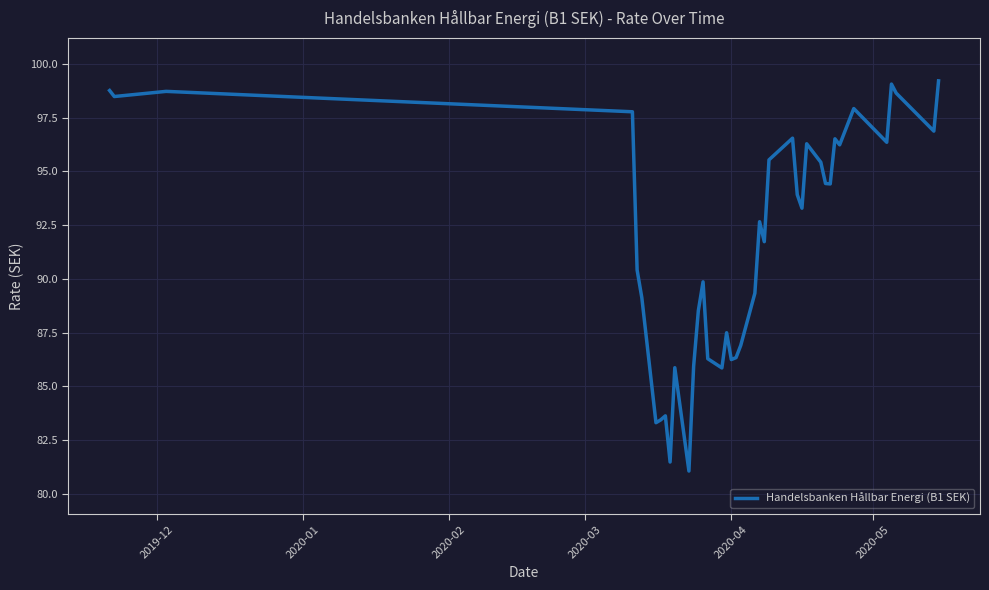

What is the greatest value displayed?

99.2